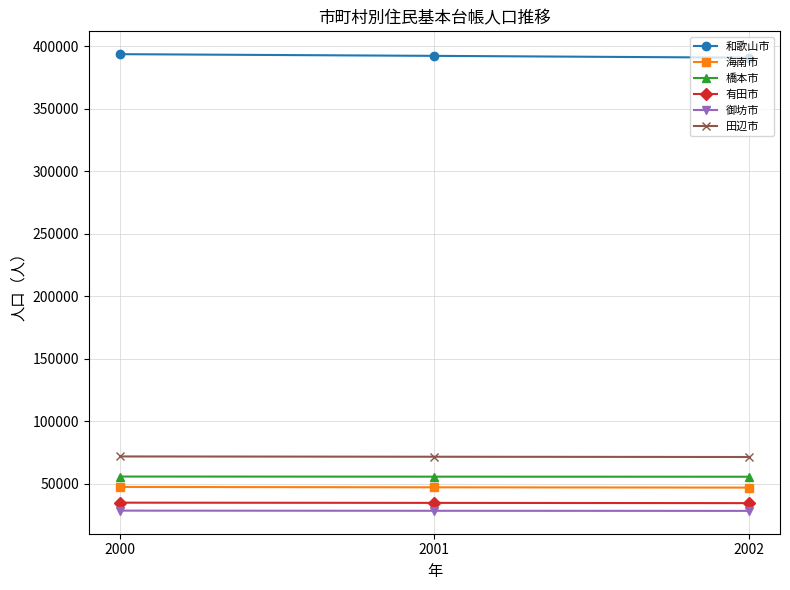

True or false: 橋本市 has a value of 28879 at 2000.

False